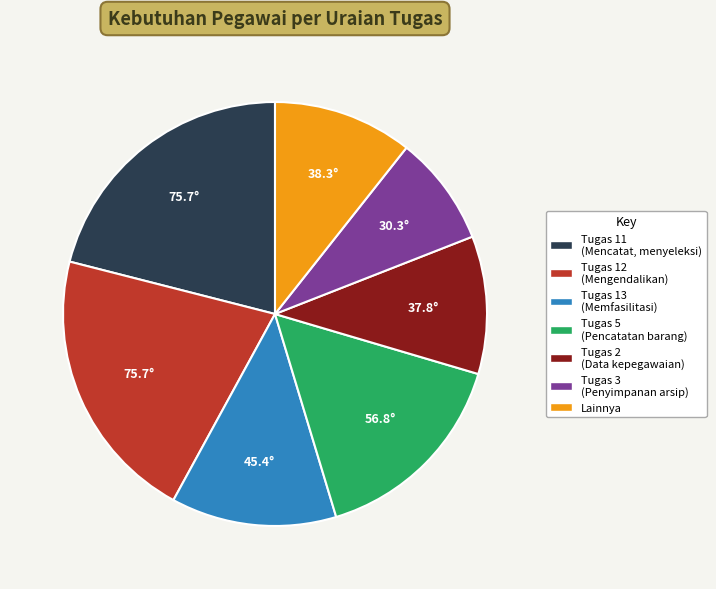

Does any single category account for the majority?

No